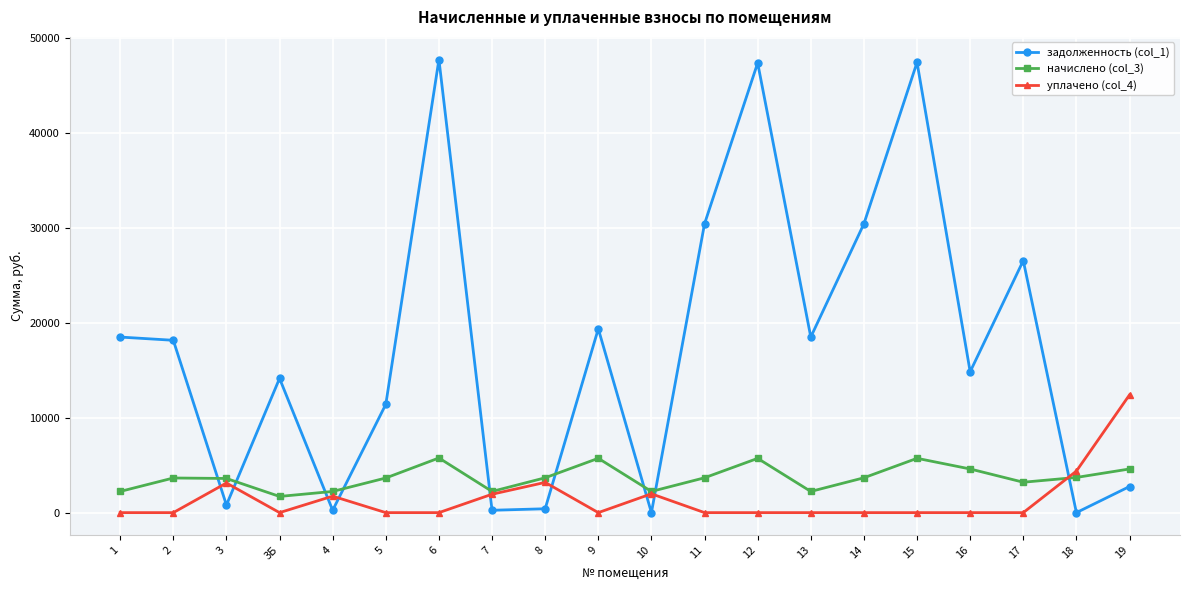

What is the total value across all series at 16?

19448.0